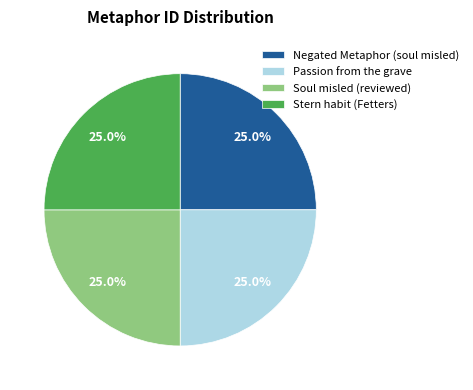

The Stern habit (Fetters) slice represents 25% of the pie. True or false?

True